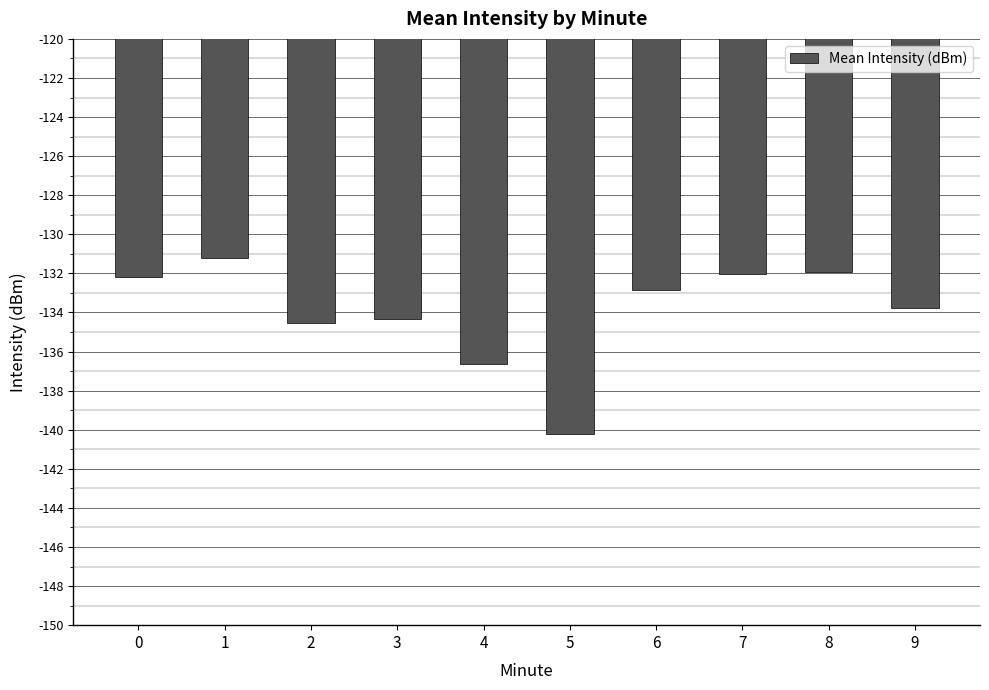

Does the chart contain stacked bars?

No